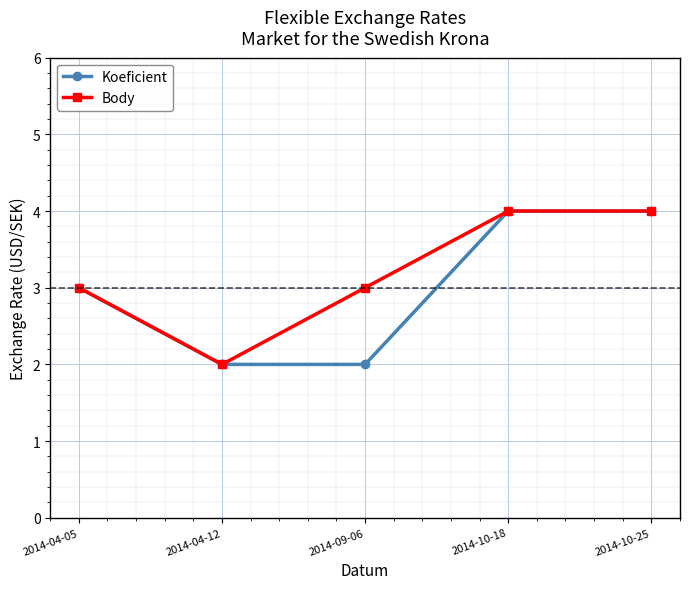

What is the label of the 4th point from the left?

2014-10-18